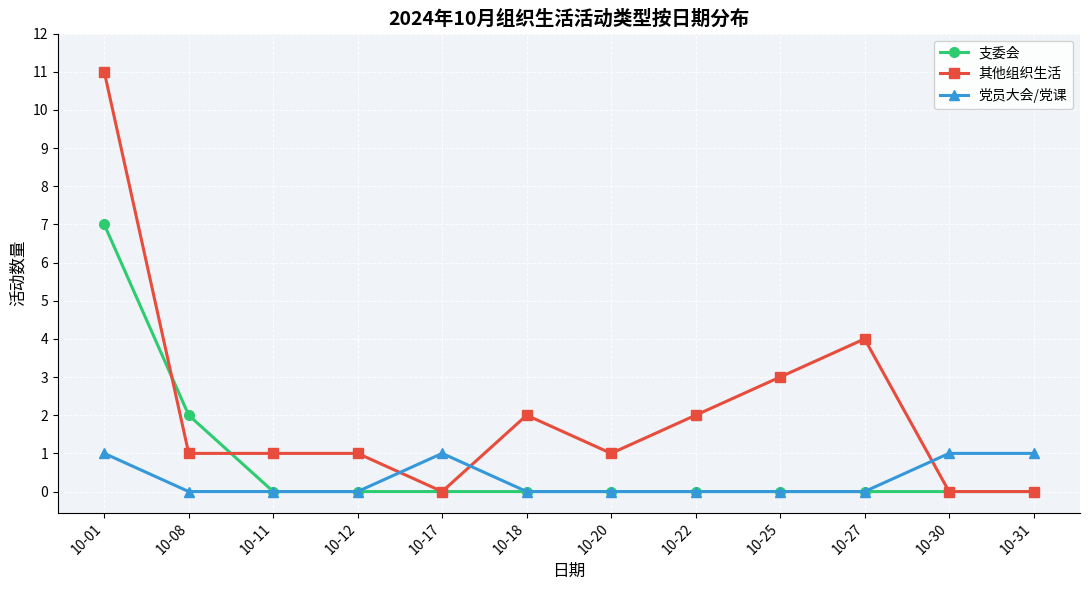

What is the highest value of the 其他组织生活 series?

11